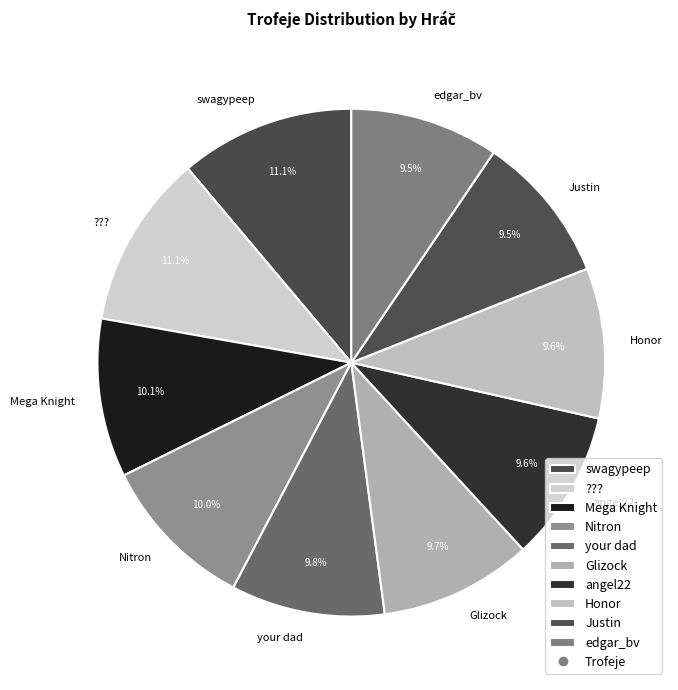

What percentage is NOT represented by Nitron?

90.0%